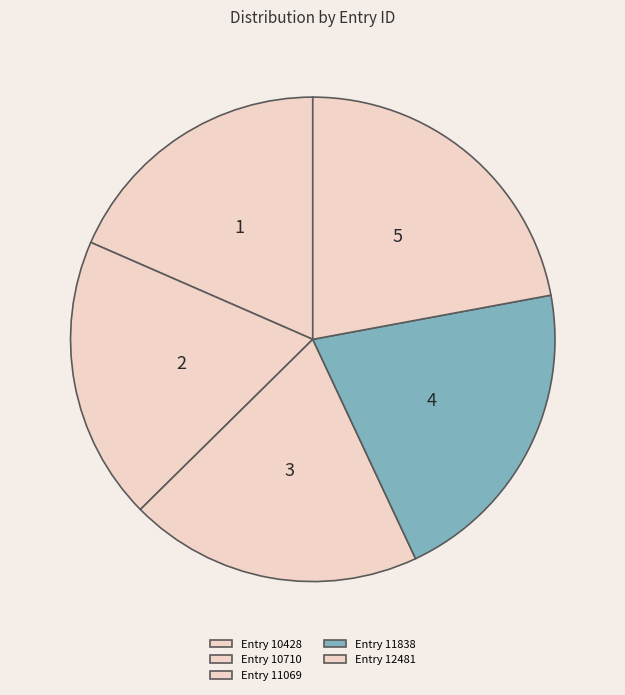

What is the total percentage of Entry 12481 and Entry 11838?

43.0%